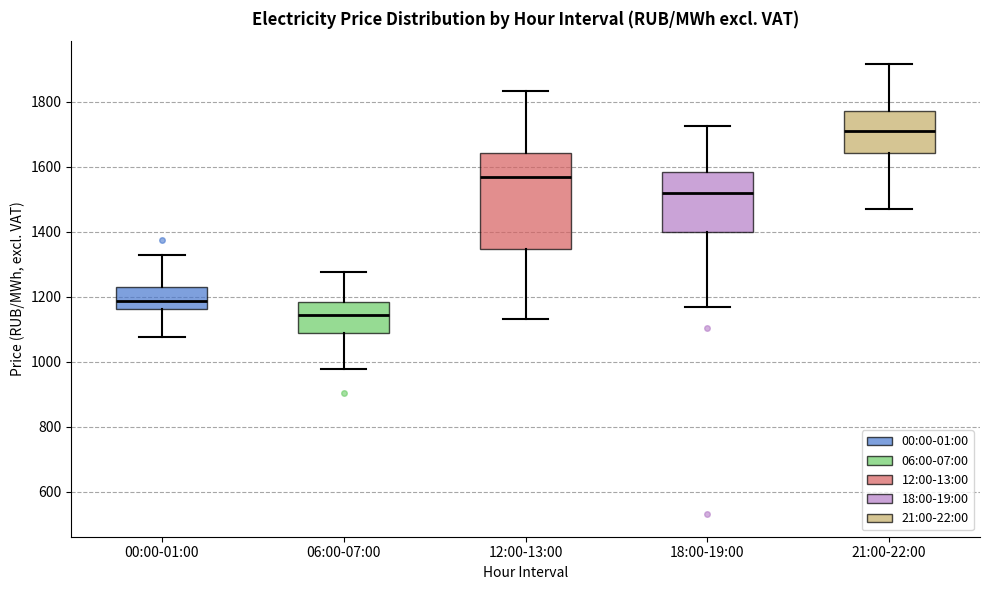

Reading left to right, transcribe this box plot: for each box, give where its median line is, the range the box spans, and where its two whiskers end, as read against the y-axis. The values are not printed on the chart, so give them approximately, as read against the axis.

00:00-01:00: median 1180, box 1160 to 1240, whiskers 1080 to 1320
06:00-07:00: median 1140, box 1080 to 1180, whiskers 980 to 1280
12:00-13:00: median 1560, box 1340 to 1640, whiskers 1140 to 1840
18:00-19:00: median 1520, box 1400 to 1580, whiskers 1160 to 1720
21:00-22:00: median 1720, box 1640 to 1780, whiskers 1460 to 1920